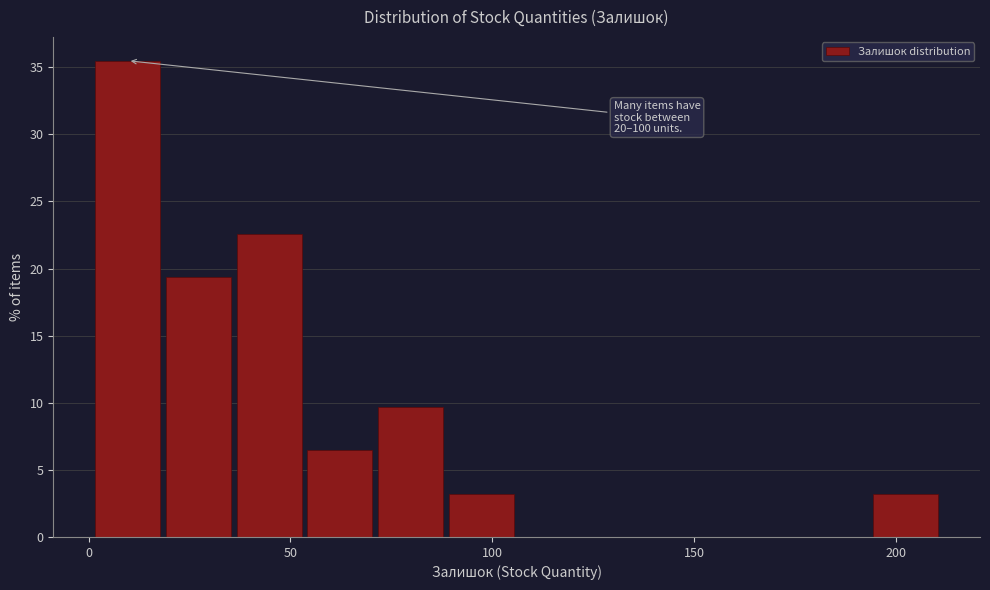

Around what value on the x-axis is the tallest bar? Give the approximate position of its centre, as read against the axis.

10